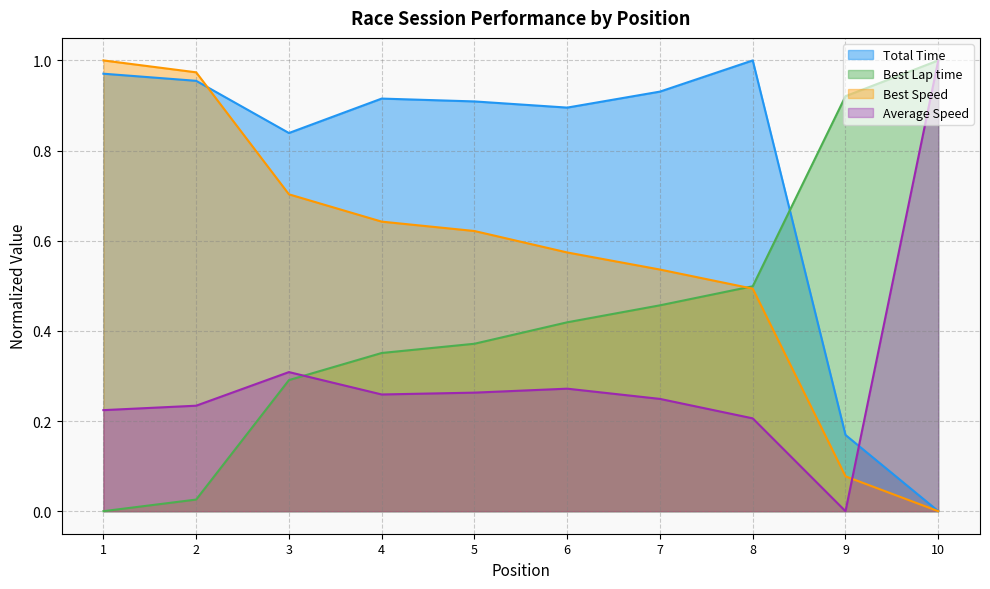

Reading right to left, extract all data points from this chart.

Total Time: 10=0.0	9=0.2	8=1.0	7=0.9	6=0.9	5=0.9	4=0.9	3=0.8	2=1.0	1=1.0
Best Lap time: 10=1.0	9=0.9	8=0.5	7=0.5	6=0.4	5=0.4	4=0.4	3=0.3	2=0.0	1=0.0
Best Speed: 10=0.0	9=0.1	8=0.5	7=0.5	6=0.6	5=0.6	4=0.6	3=0.7	2=1.0	1=1.0
Average Speed: 10=1.0	9=0.0	8=0.2	7=0.2	6=0.3	5=0.3	4=0.3	3=0.3	2=0.2	1=0.2